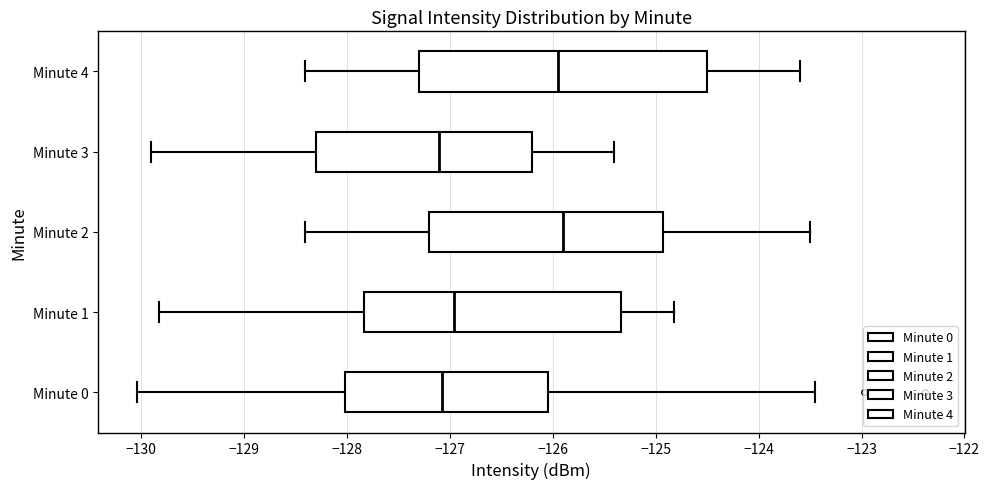

Comparing the boxes themselves (not the whiskers), which one is the widest?

Minute 4